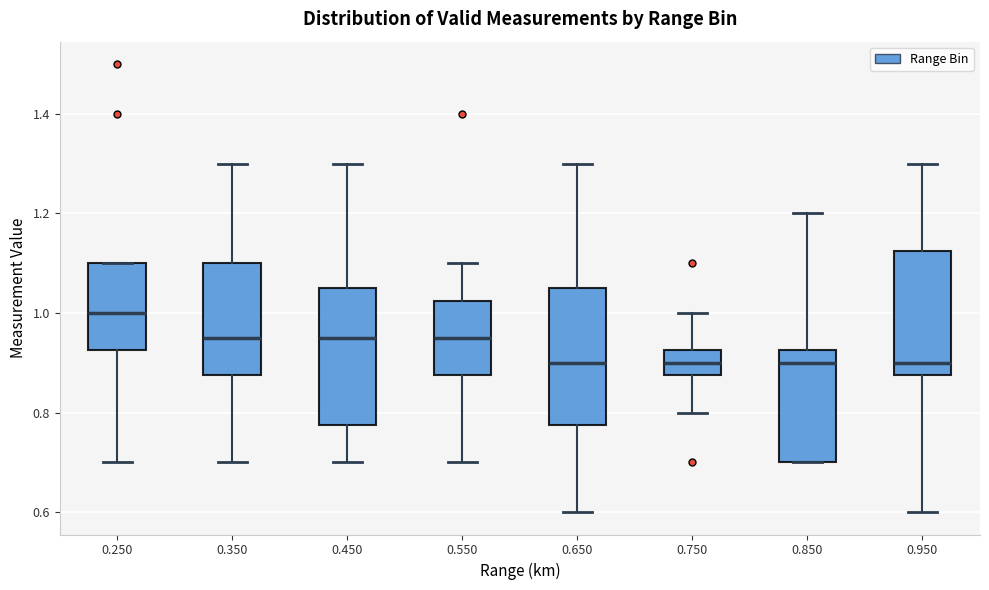

Reading left to right, read every box against the y-axis: the position of its median line, the range the box covers, and the ends of its whiskers. The values are not printed on the chart, so give them approximately, as read against the axis.

0.250: median 1.00, box 0.92 to 1.10, whiskers 0.70 to 1.10
0.350: median 0.96, box 0.88 to 1.10, whiskers 0.70 to 1.30
0.450: median 0.96, box 0.78 to 1.06, whiskers 0.70 to 1.30
0.550: median 0.96, box 0.88 to 1.02, whiskers 0.70 to 1.10
0.650: median 0.90, box 0.78 to 1.06, whiskers 0.60 to 1.30
0.750: median 0.90, box 0.88 to 0.92, whiskers 0.80 to 1.00
0.850: median 0.90, box 0.70 to 0.92, whiskers 0.70 to 1.20
0.950: median 0.90, box 0.88 to 1.12, whiskers 0.60 to 1.30